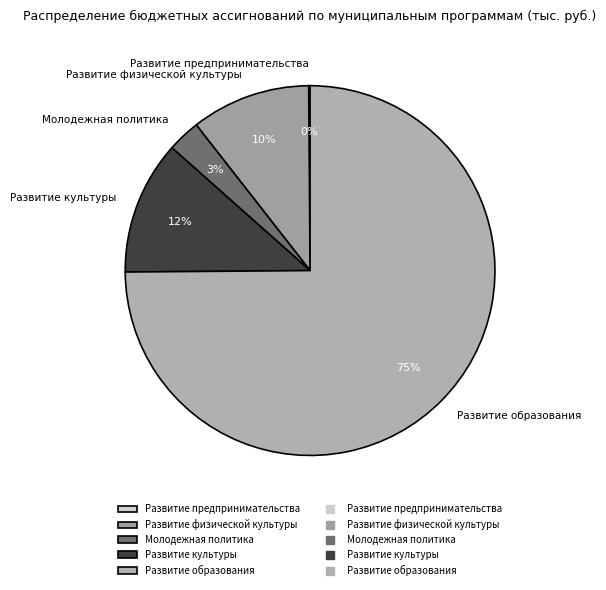

Which has a higher value, Развитие культуры or Развитие физической культуры?

Развитие культуры